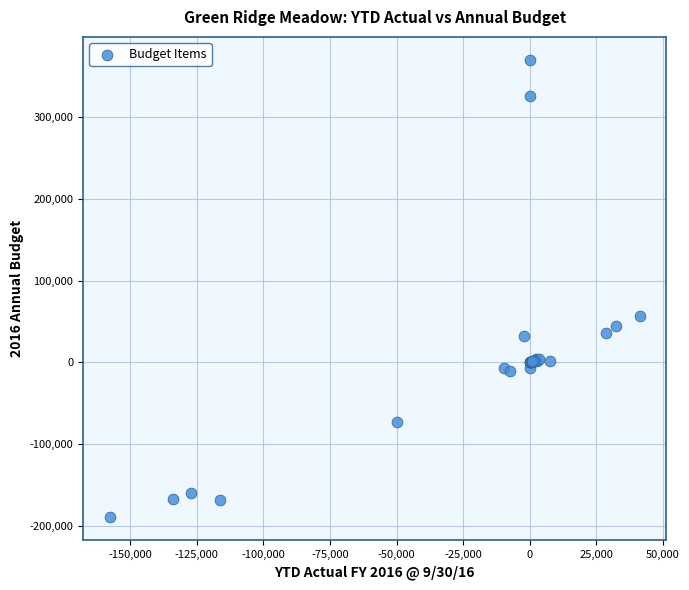

What Y value in the scatter plot is closest to 90430?

56410